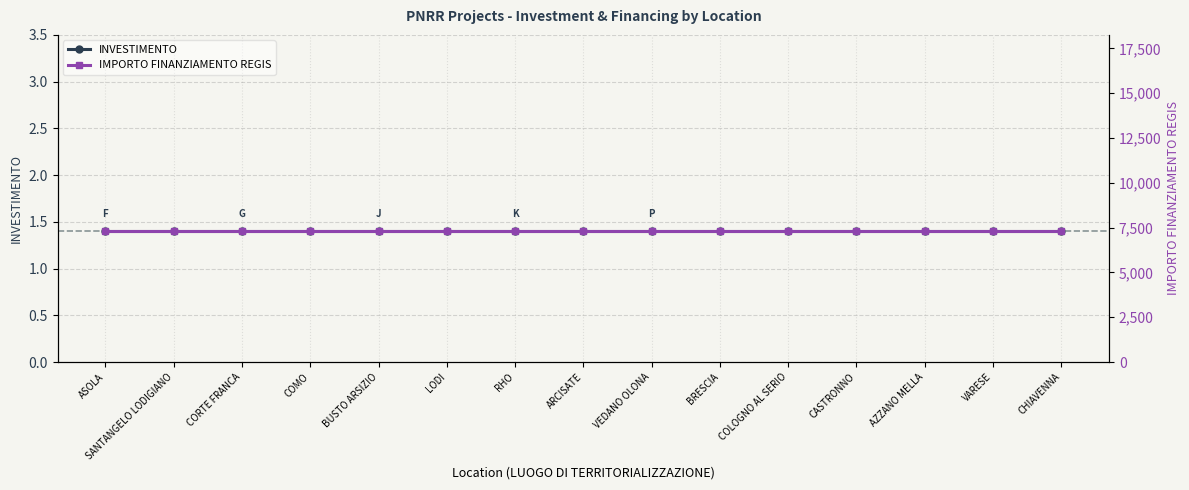

At which label does IMPORTO FINANZIAMENTO REGIS reach its minimum?

ASOLA